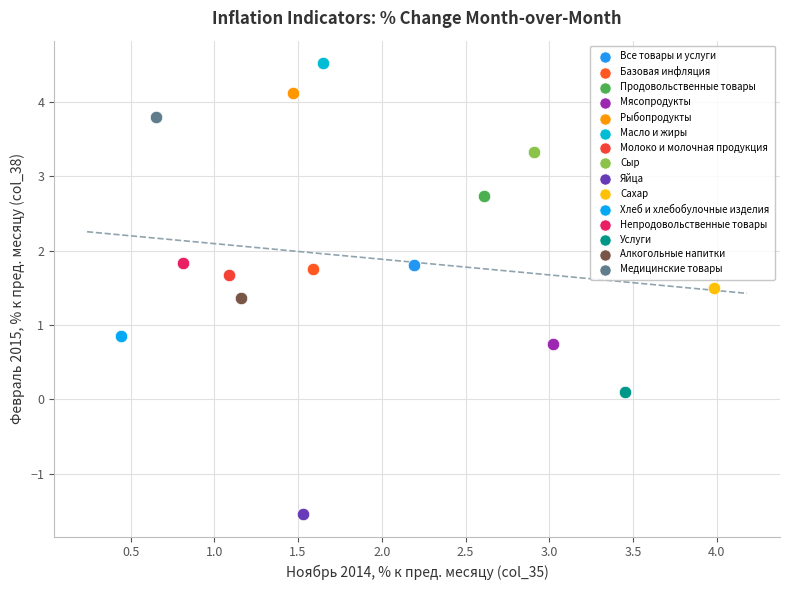

What are all the series names shown in the legend?

Все товары и услуги, Базовая инфляция, Продовольственные товары, Мясопродукты, Рыбопродукты, Масло и жиры, Молоко и молочная продукция, Сыр, Яйца, Сахар, Хлеб и хлебобулочные изделия, Непродовольственные товары, Услуги, Алкогольные напитки, Медицинские товары